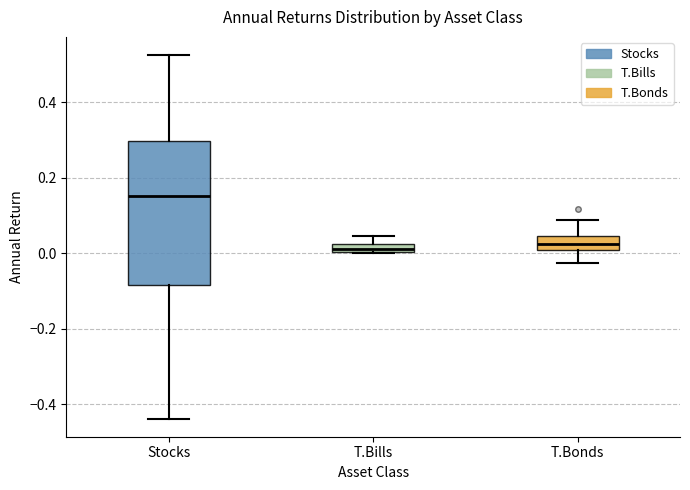

Which box's median line is the highest?

Stocks